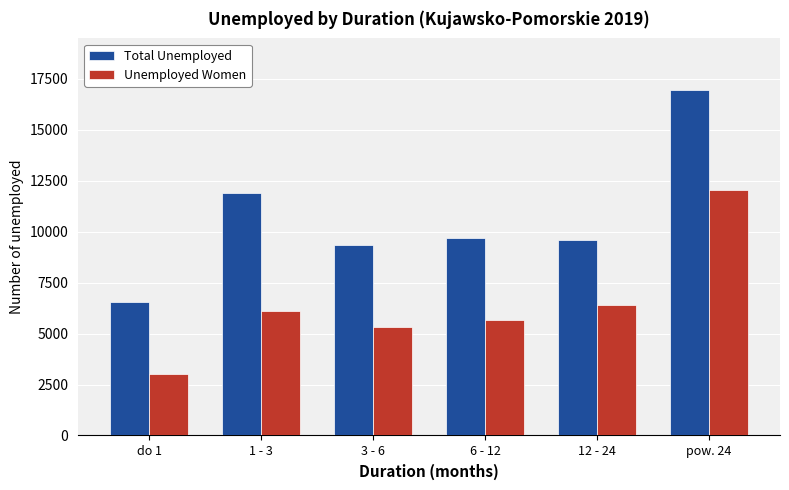

What is the difference between the maximum and minimum values in the Total Unemployed series?

10398